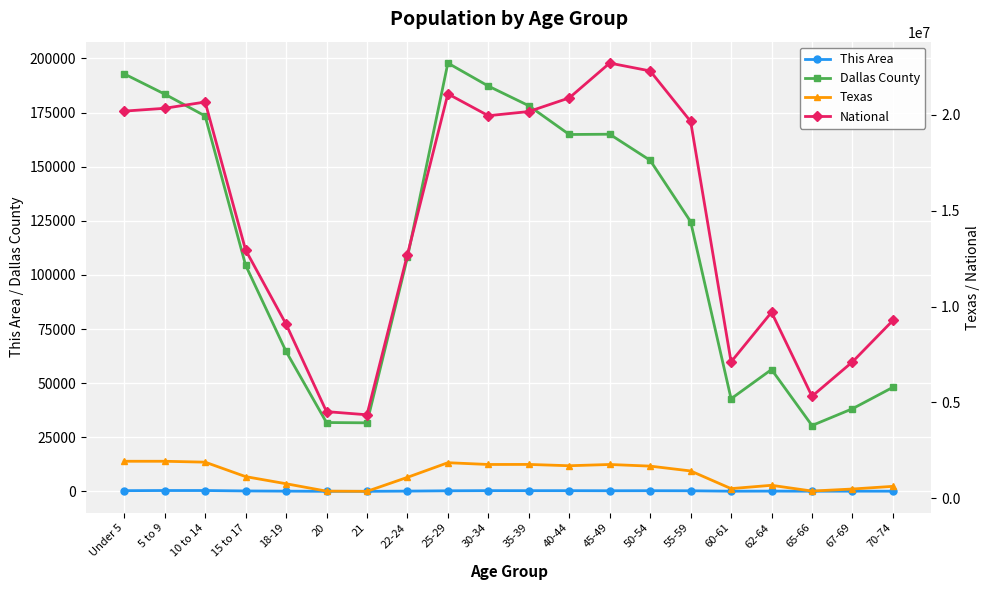

What are all the series names shown in the legend?

This Area, Dallas County, Texas, National